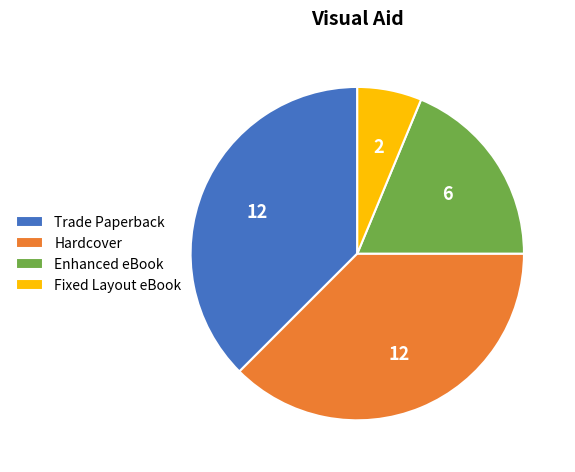

Approximately how many times larger is the value at Fixed Layout eBook compared to Enhanced eBook?

0.3